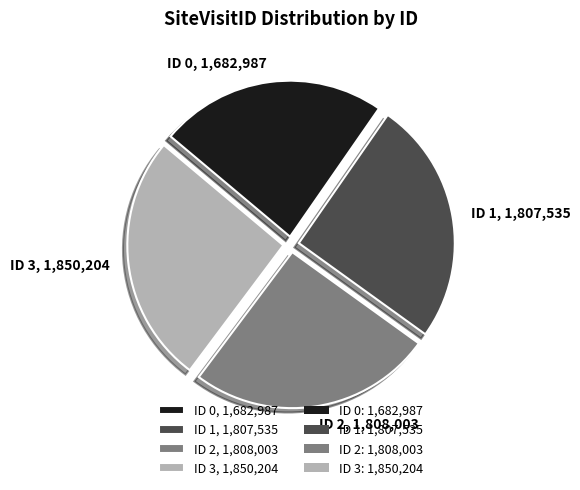

Approximately how many times larger is the value at ID 1, 1,807,535 compared to ID 2, 1,808,003?

1.0